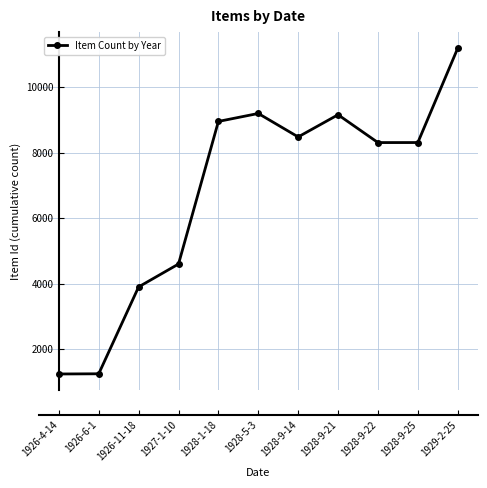

Where does the data first go above 8305?

1928-1-18